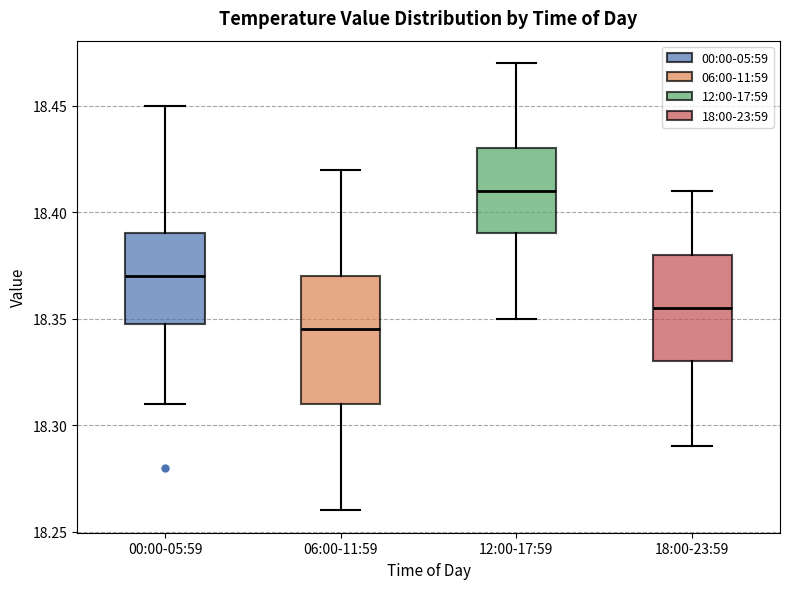

Which box has the lowest median line?

06:00-11:59